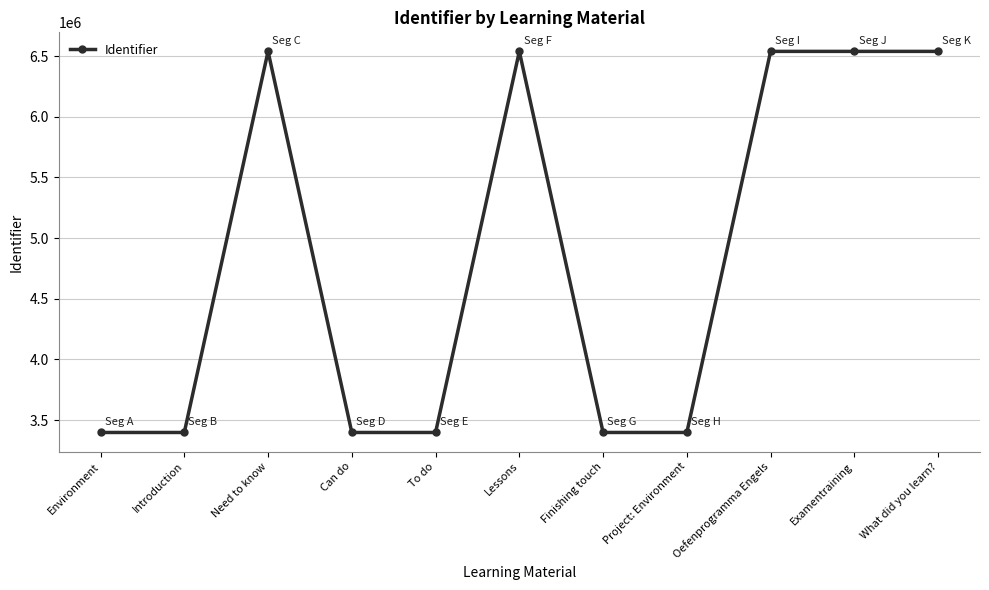

What is the smallest value displayed?

3397754